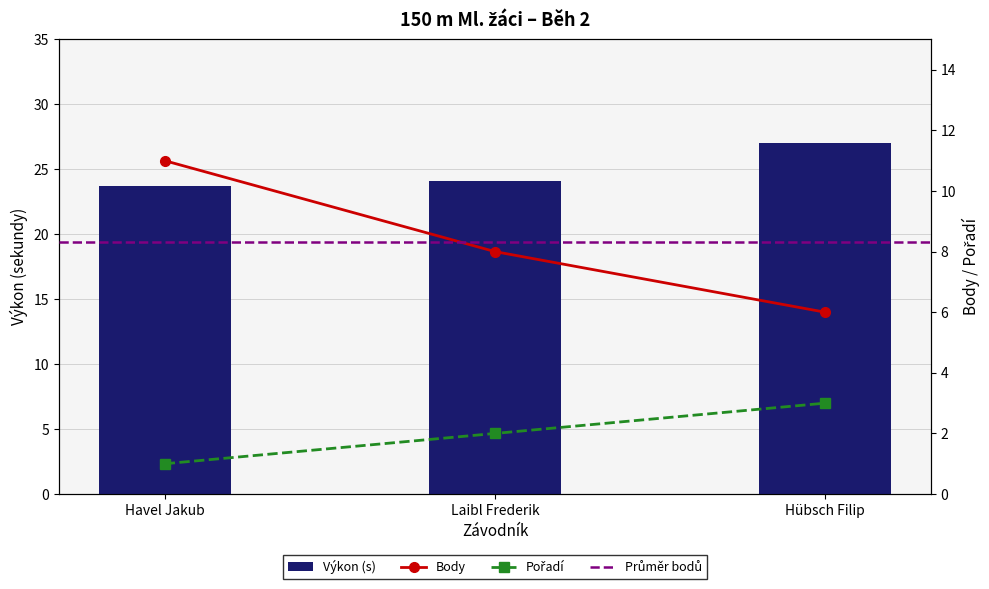

Reading right to left, extract all data points from this chart.

Výkon: 27.0	24.1	23.8
Body: 6.0	8.0	11.0
Pořadí: 3.0	2.0	1.0